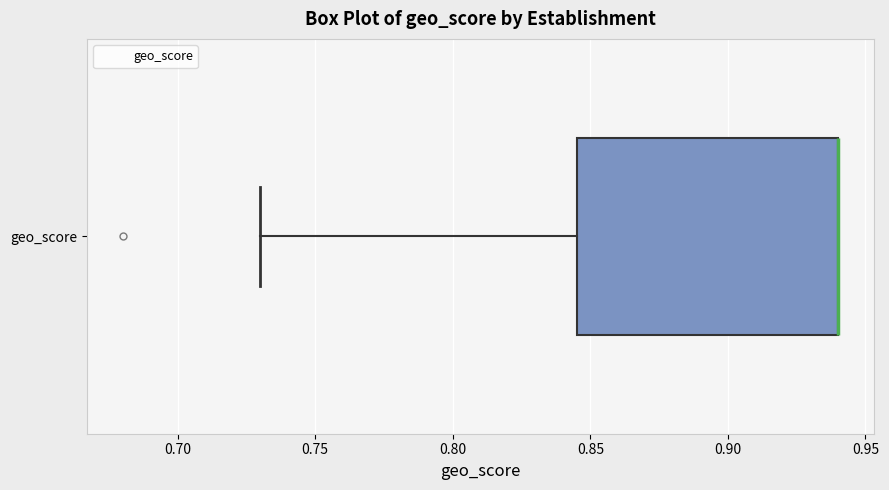

Where does the left whisker of the box for geo_score end on the x-axis? The values are not printed on the chart, so give them approximately, as read against the axis.

0.730